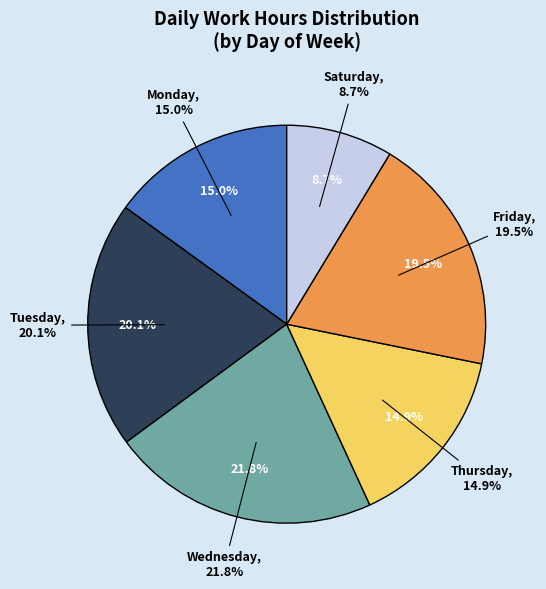

Which category has the biggest portion of the pie?

4-Wed